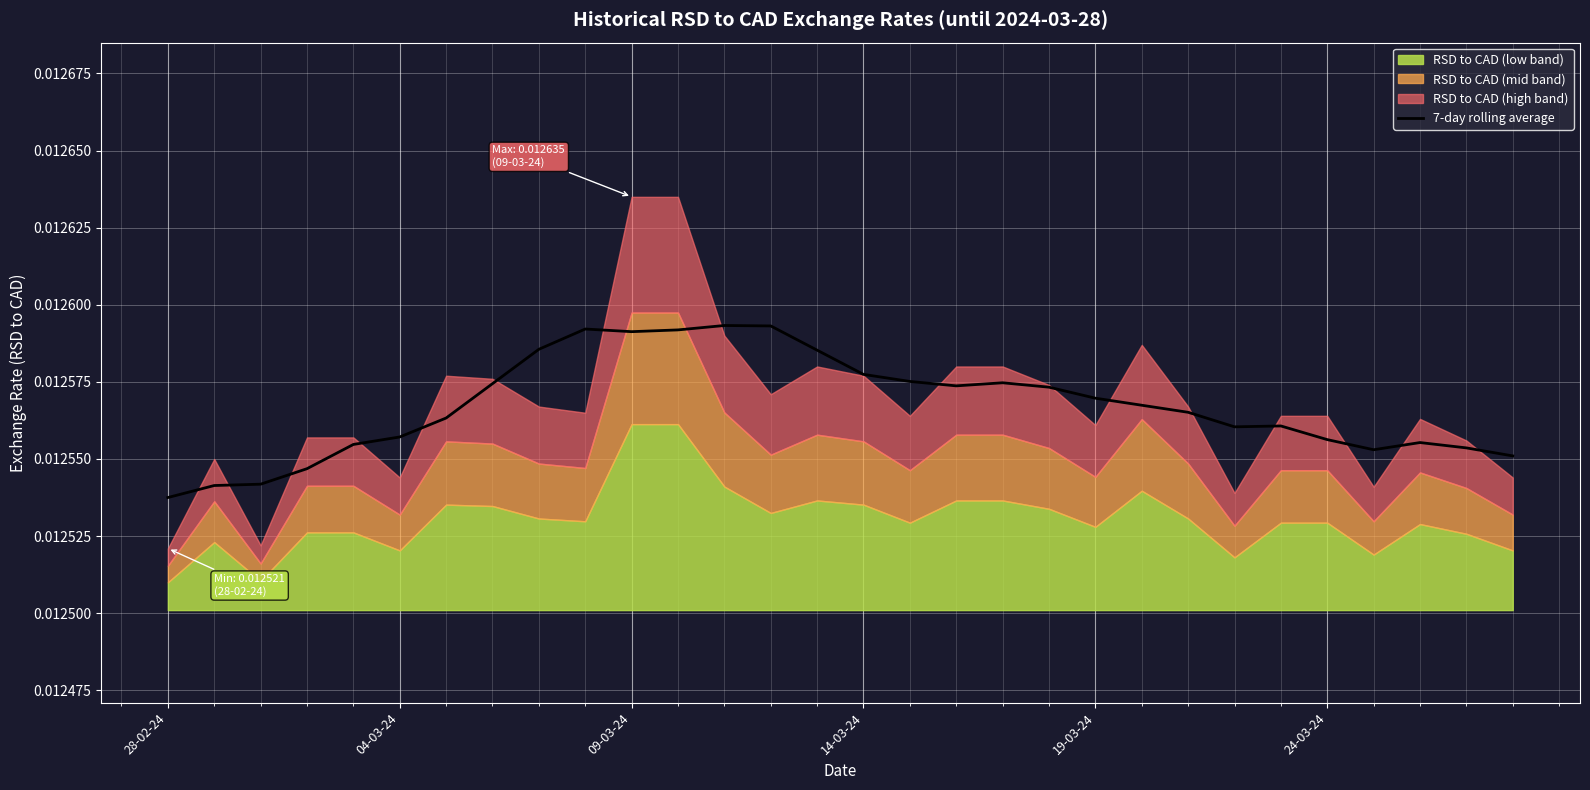

How many lines are shown in the chart?

1